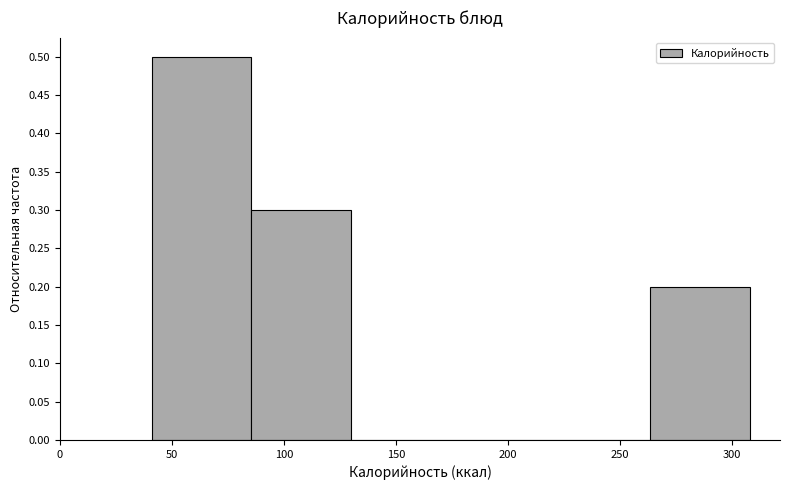

Reading left to right, list every bar in this chart as the range it spans on the x-axis followed by its height. Neither the bar edges nor the heights are printed on the chart, so give them approximately, as read against the axes.

41.0 to 85.5: 0.5
85.5 to 130.0: 0.3
130.0 to 174.5: 0
174.5 to 219.0: 0
219.0 to 263.5: 0
263.5 to 308.0: 0.2